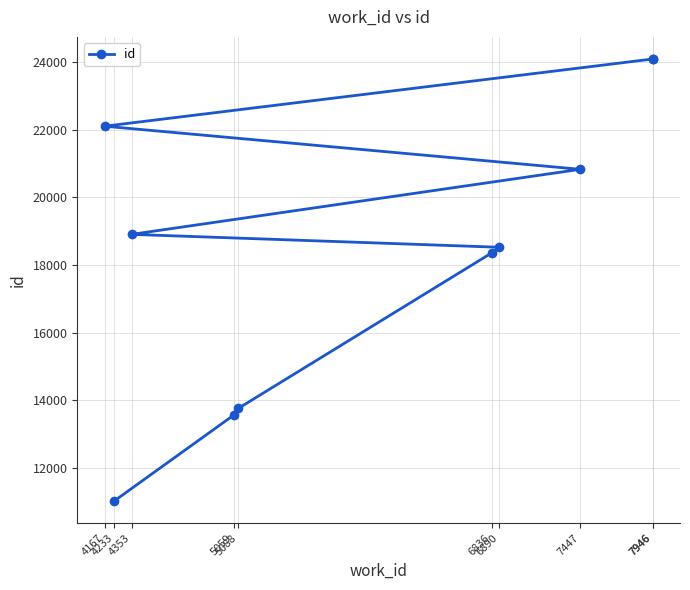

Which category has the lowest value across all series?

4233